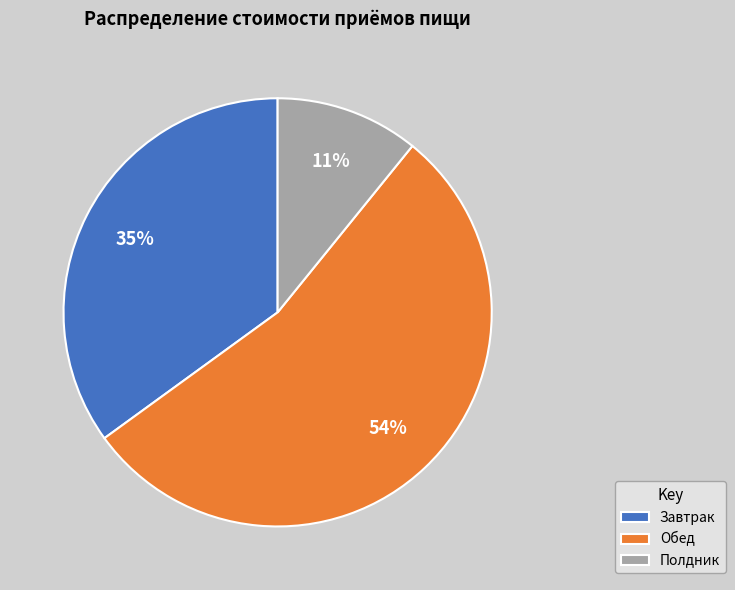

Is the sum of Завтрак and Обед greater than half?

Yes